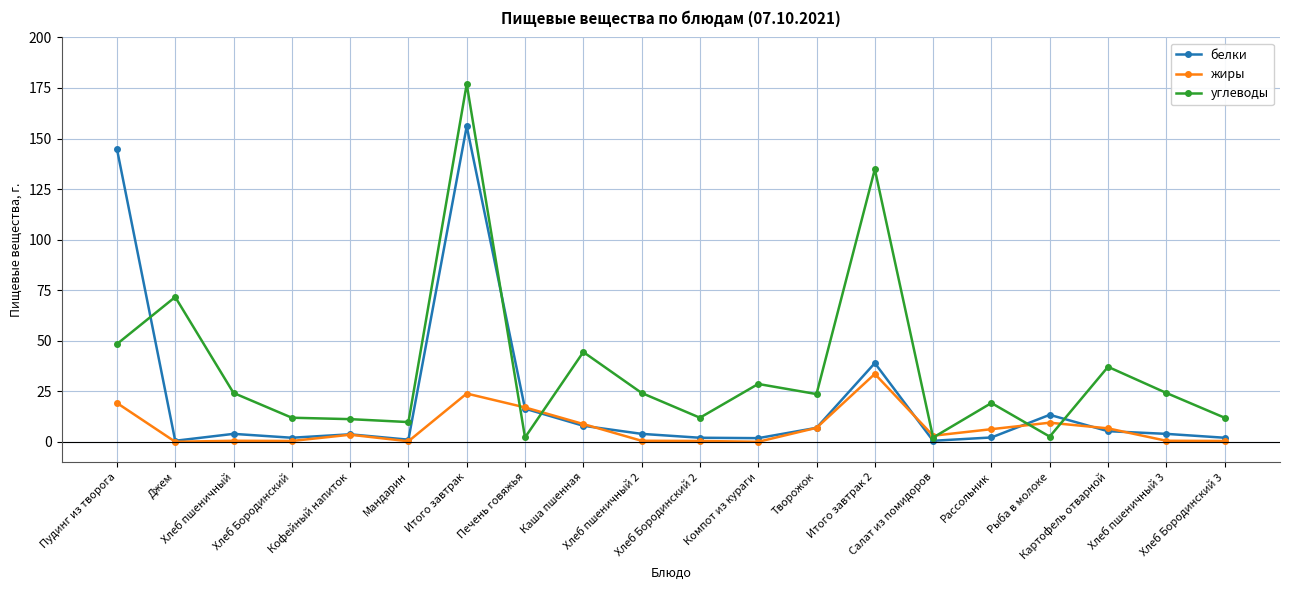

True or false: углеводы has more than 1 points higher than both neighbors.

True